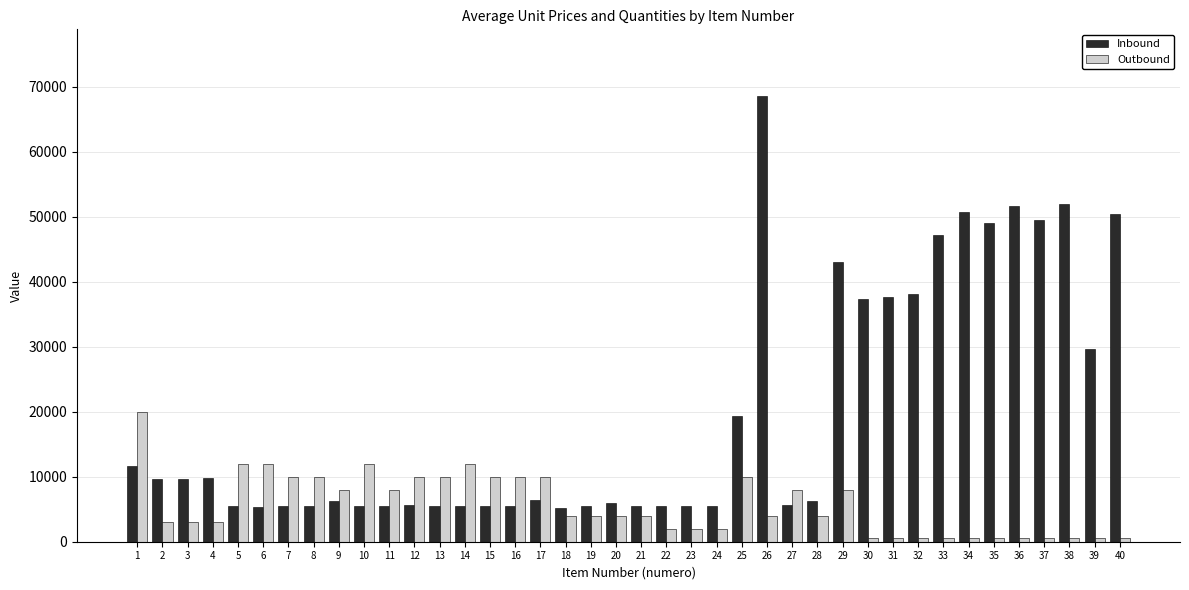

The value of Outbound at 29 is 13310. True or false?

False